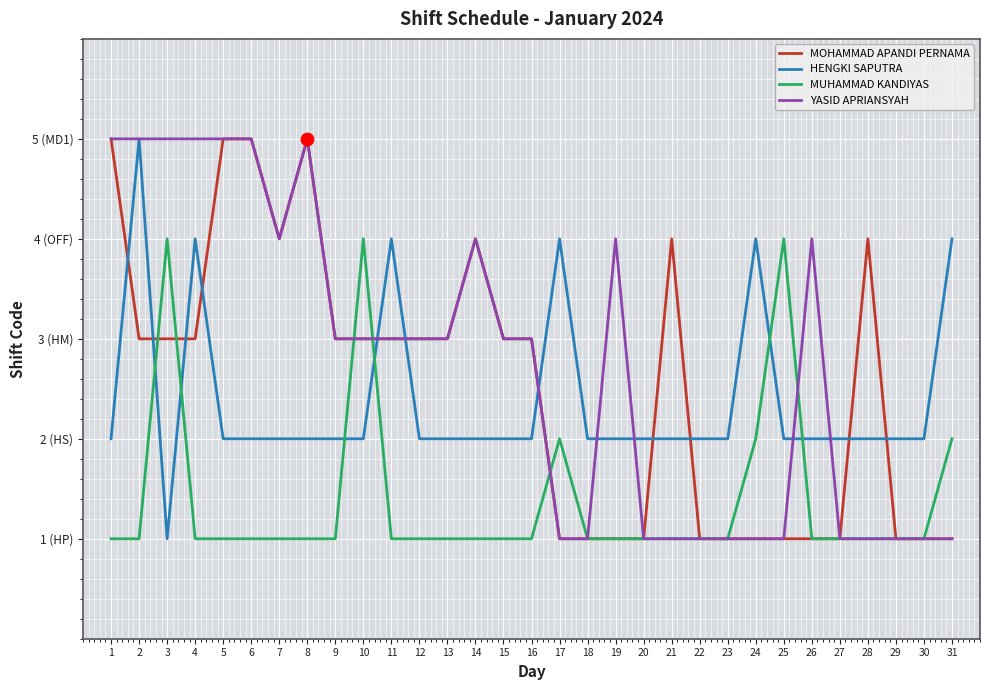

At which category is the sum across all series the highest?

2